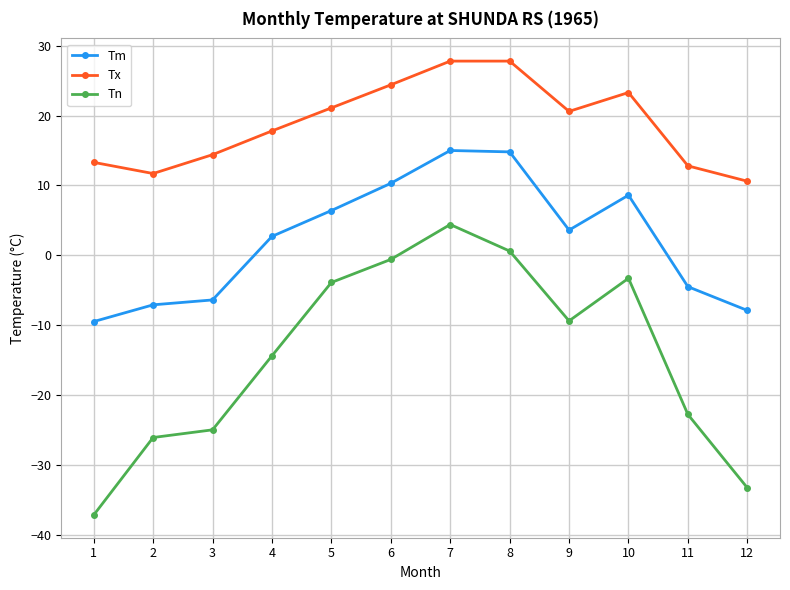

What is the greatest value displayed?

27.8